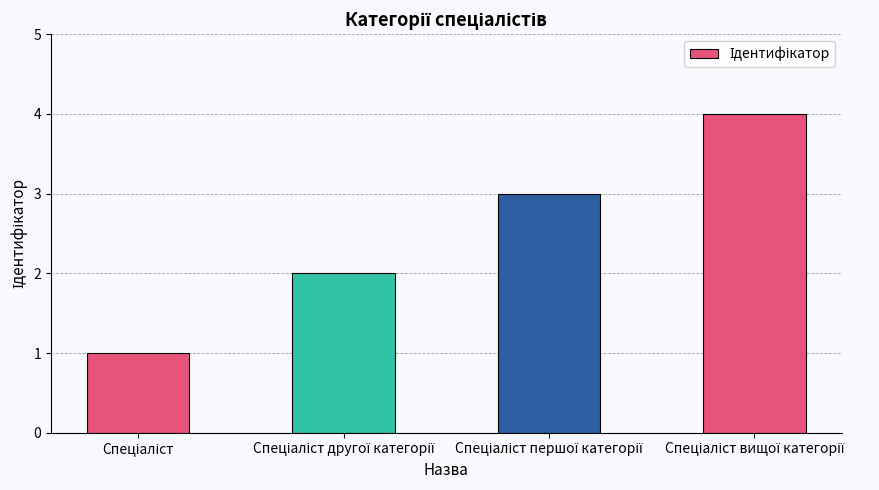

What is the greatest value displayed?

4